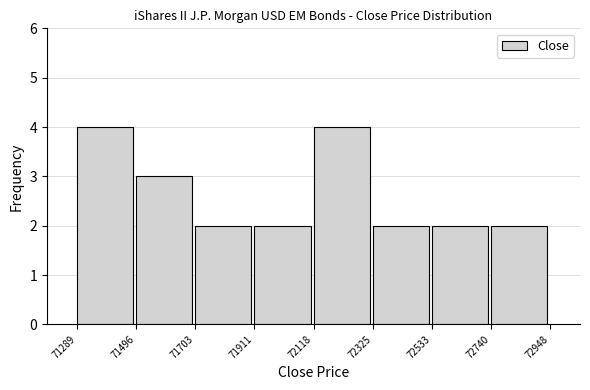

Reading left to right, transcribe this chart: for each bar, give the range it covers on the x-axis and its height. The values are not printed on the chart, so give them approximately, as read against the axis.

71289 to 71496: 4
71496 to 71703: 3
71703 to 71911: 2
71911 to 72118: 2
72118 to 72325: 4
72325 to 72533: 2
72533 to 72740: 2
72740 to 72948: 2